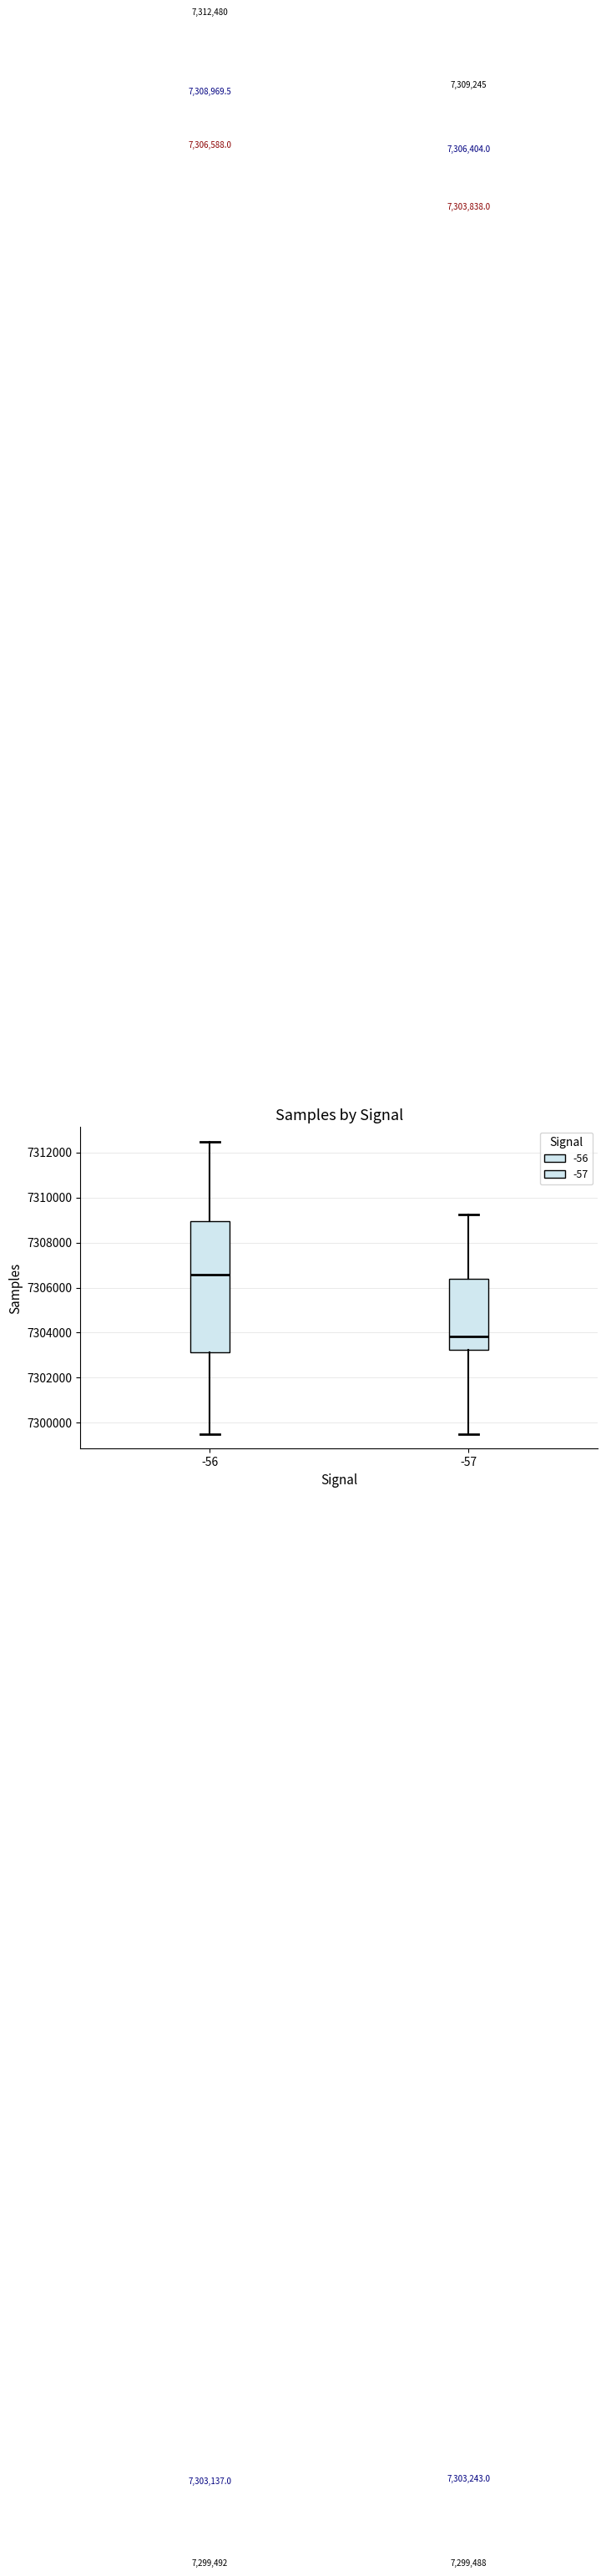

Comparing the boxes themselves (not the whiskers), which one is the tallest?

-56